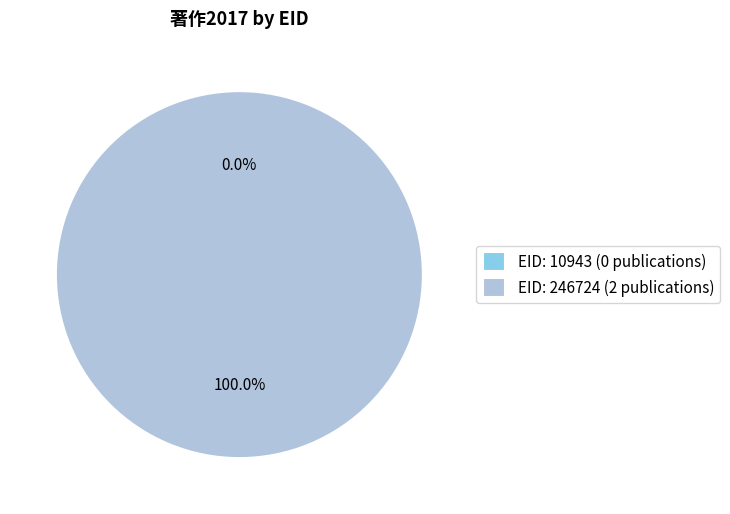

To the nearest percent, what is the average slice percentage?

50%